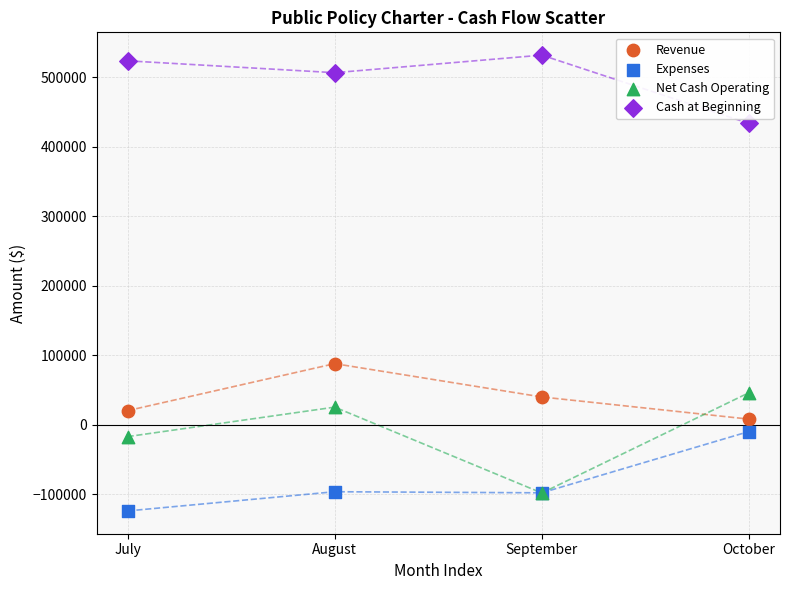

In the Cash at Beginning series, what Y value is closest to 482964?

506818.0